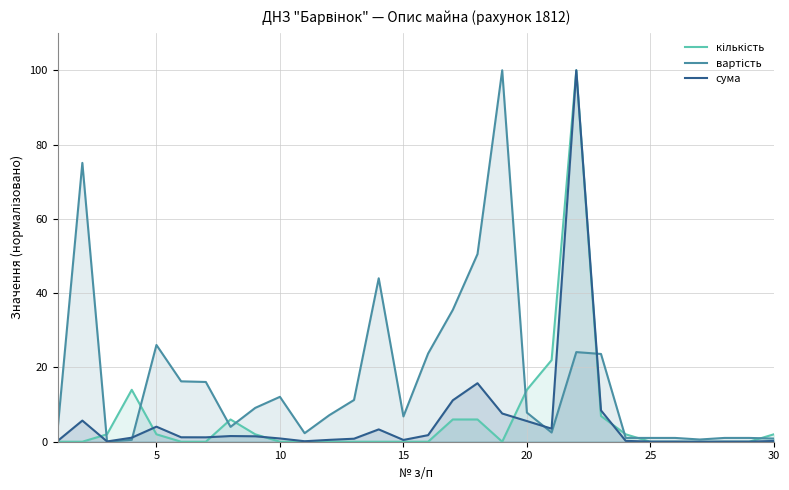

What is the greatest value displayed?

100.0